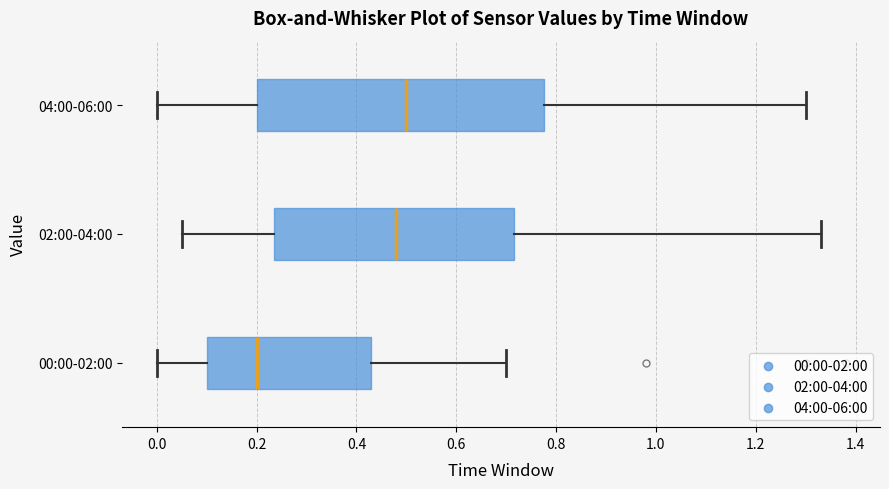

Reading bottom to top, transcribe this box plot: for each box, give where its median line is, the range the box spans, and where its two whiskers end, as read against the x-axis. The values are not printed on the chart, so give them approximately, as read against the axis.

00:00-02:00: median 0.20, box 0.10 to 0.44, whiskers 0.00 to 0.70
02:00-04:00: median 0.48, box 0.24 to 0.72, whiskers 0.06 to 1.34
04:00-06:00: median 0.50, box 0.20 to 0.78, whiskers 0.00 to 1.30